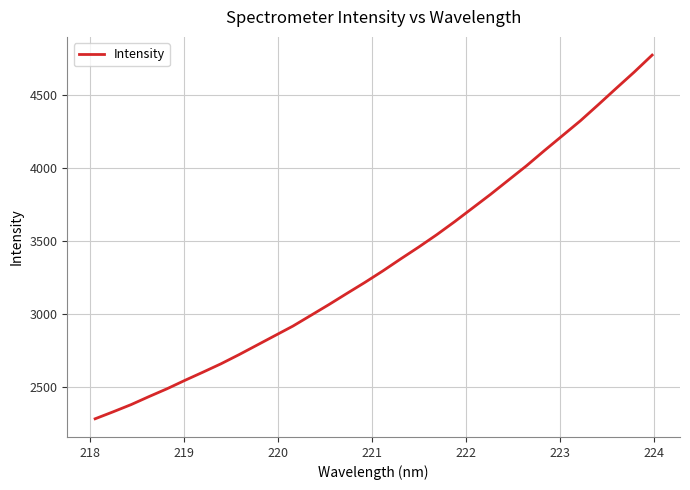

Count the number of values greater than 3294.

16